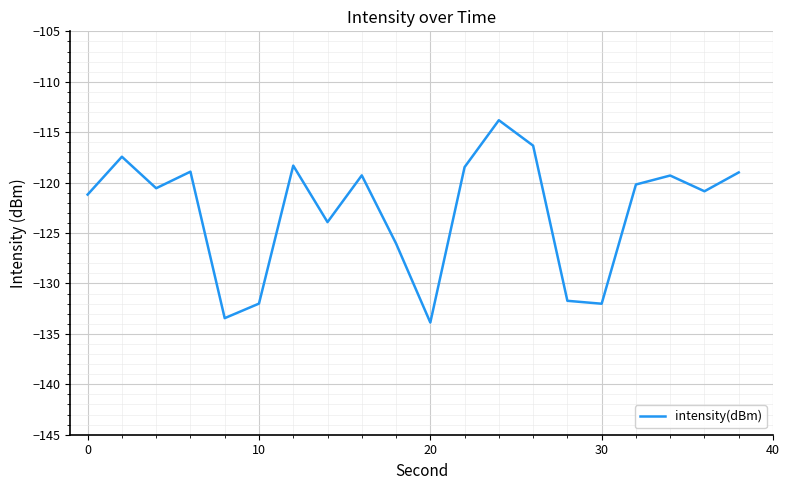

What is the maximum value shown in the chart?

-113.8